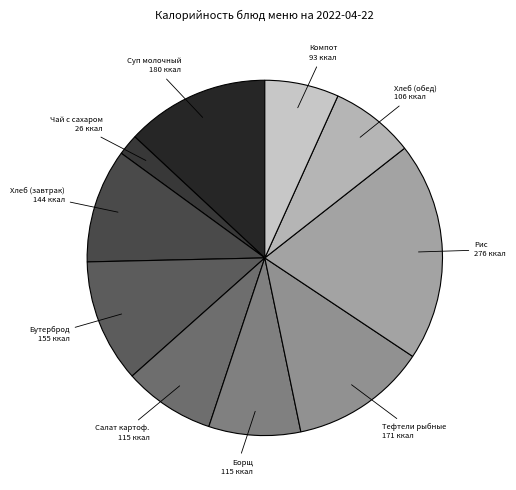

Does Компот represent more than half of the total?

No